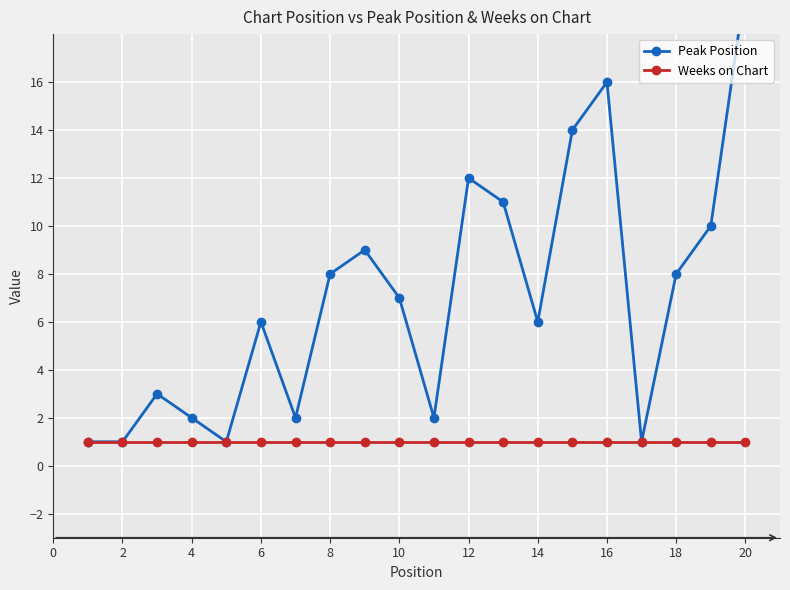

Between 16 and 18, which is larger?

16